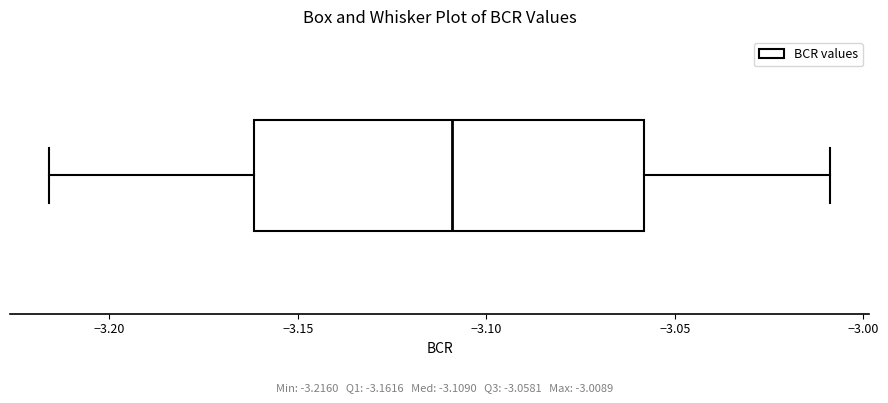

Read this box plot against the x-axis: the position of the median line, the range covered by the box, and the ends of both whiskers. The values are not printed on the chart, so give them approximately, as read against the axis.

median -3.110, box -3.160 to -3.060, whiskers -3.215 to -3.010